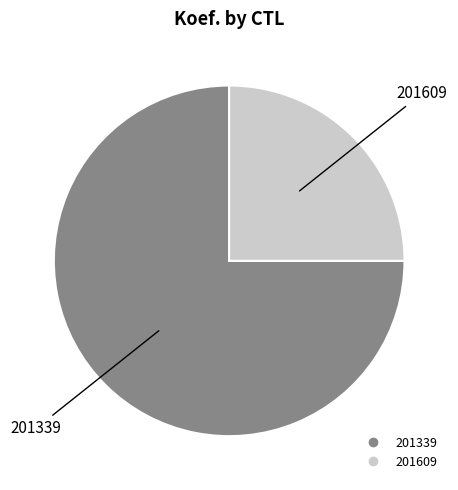

What is the majority slice?

201339